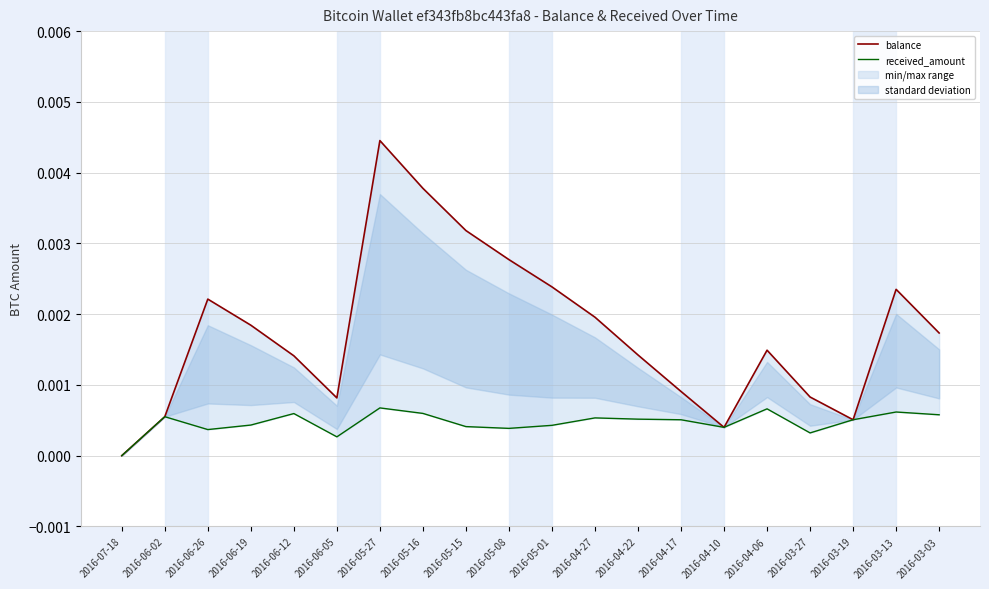

Which series has the largest range (max minus min)?

balance